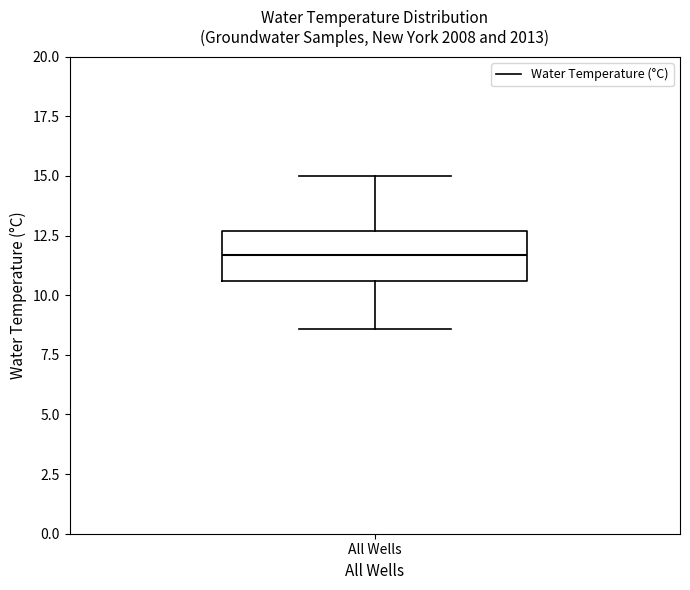

Where does the median line of the box for All Wells sit on the y-axis? The values are not printed on the chart, so give them approximately, as read against the axis.

11.5